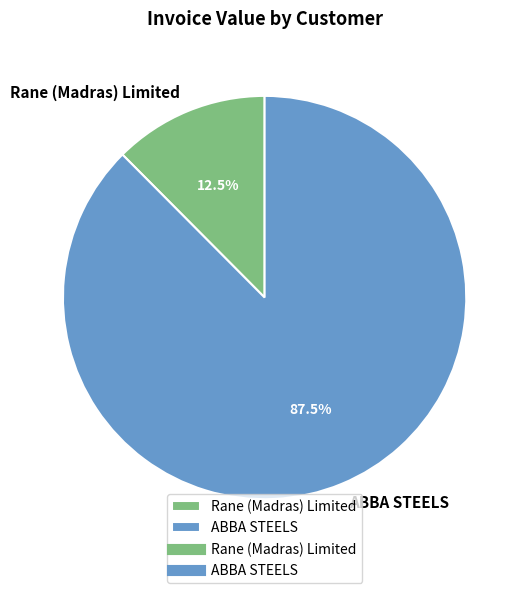

To the nearest percent, what is the combined percentage of Rane (Madras) Limited and ABBA STEELS?

100%